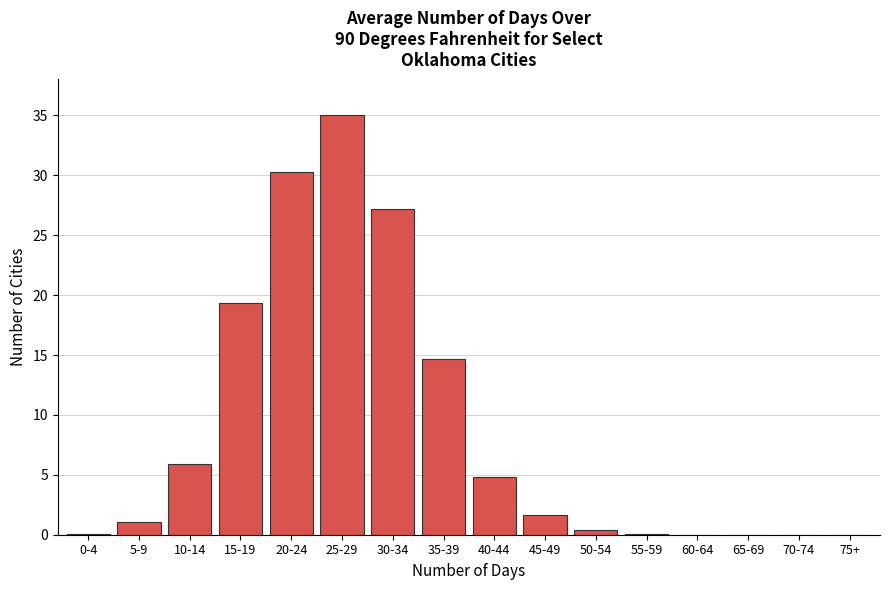

What is the sum of all values?

140.4